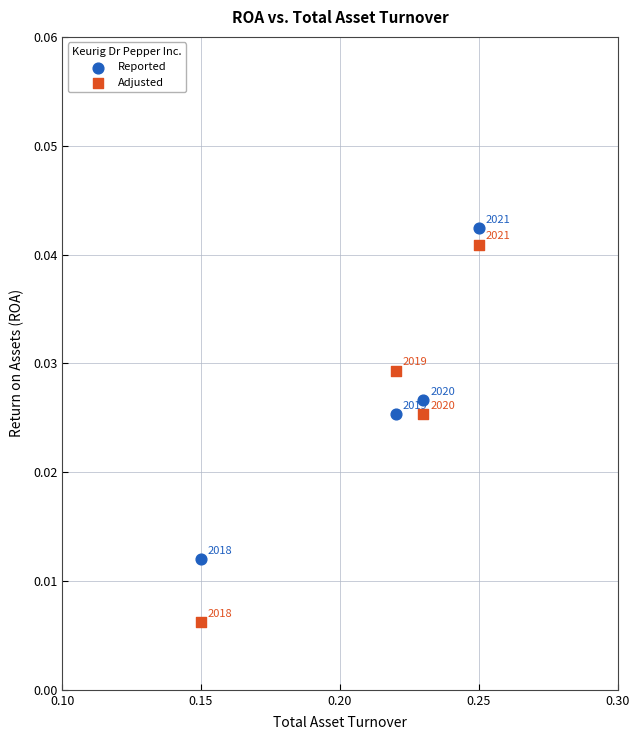

Which series reaches the minimum Y coordinate?

Adjusted